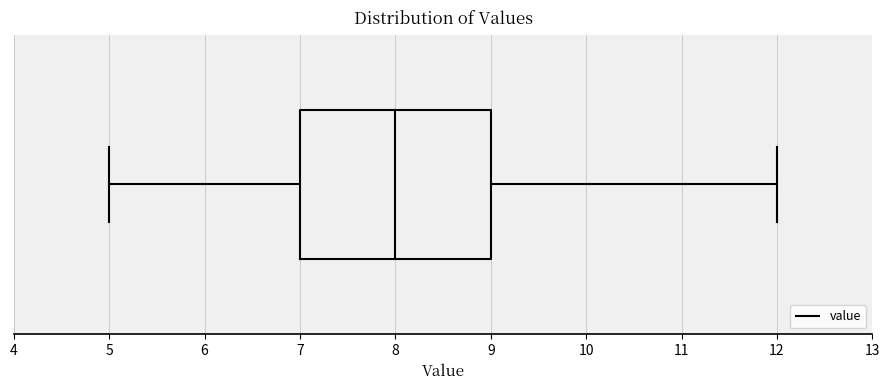

Transcribe this box plot: give where the median line is, the range the box spans, and where the two whiskers end, as read against the x-axis. The values are not printed on the chart, so give them approximately, as read against the axis.

median 8, box 7 to 9, whiskers 5 to 12